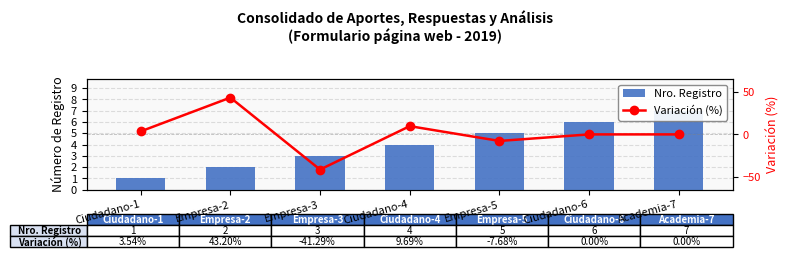

How many negative values does the Variación (%) series have?

2